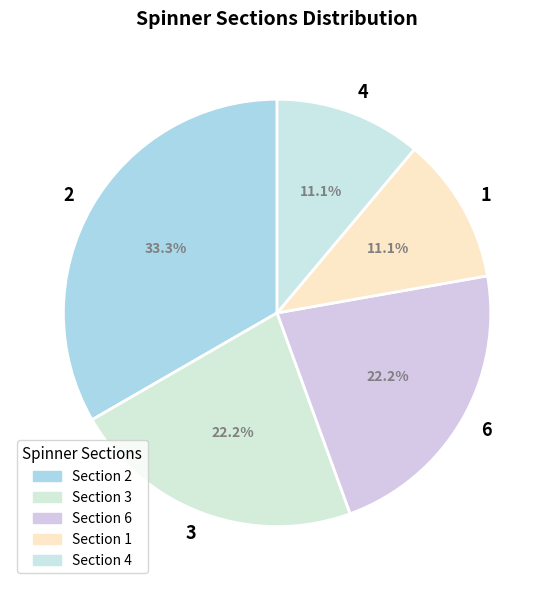

What percentage do 1 and 3 together represent?

33.3%